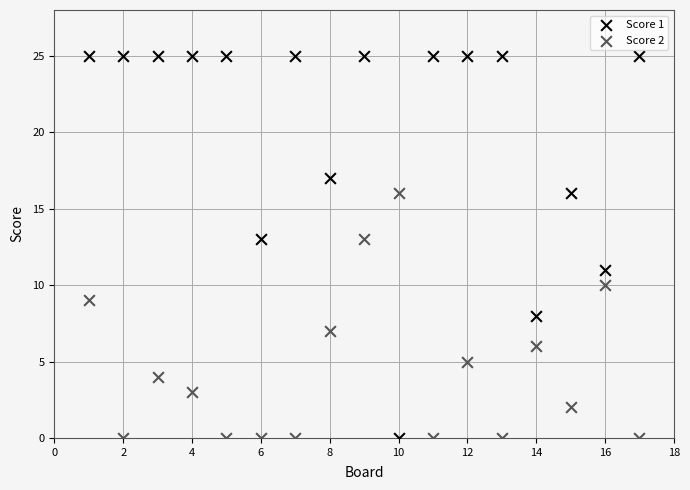

Which series has the largest Y range (max minus min)?

Score 1